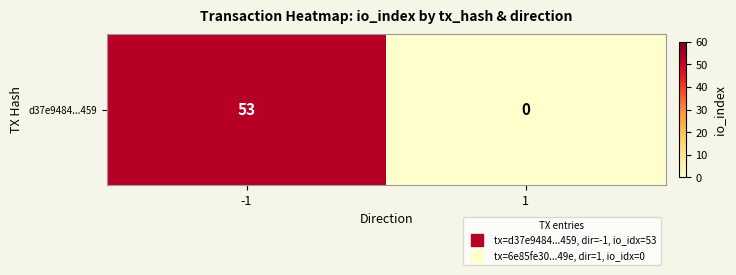

List the labels in order of value, largest first.

-1, 1